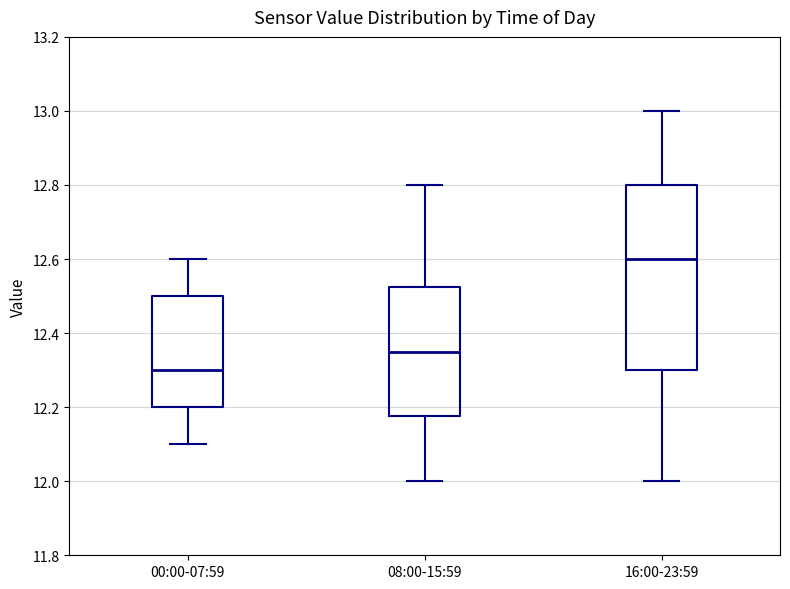

Which box's median line is the lowest?

00:00-07:59